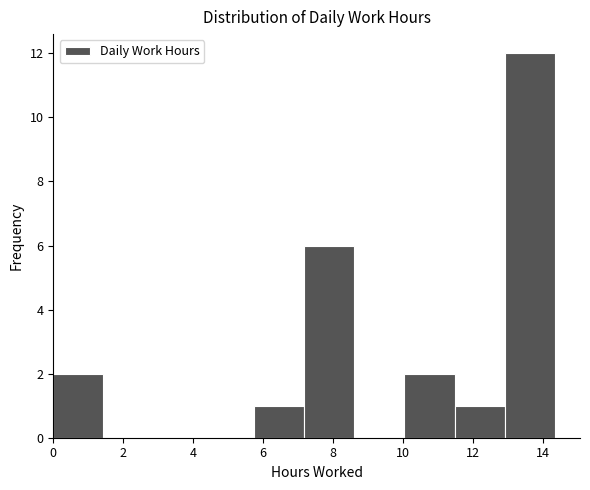

Which range on the x-axis has the tallest bar?

13.0 to 14.4